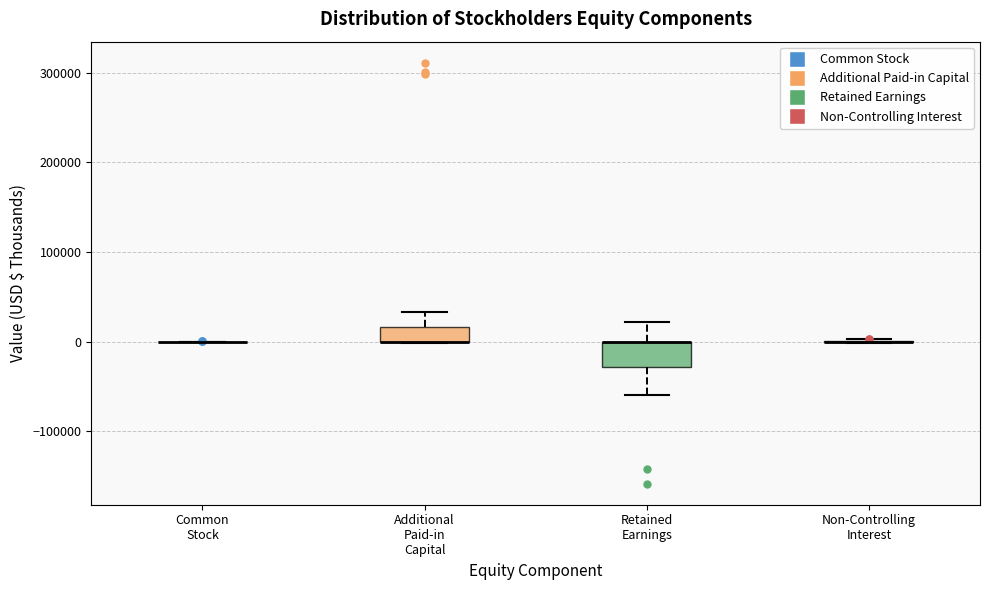

Reading left to right, transcribe this box plot: for each box, give where its median line is, the range the box spans, and where its two whiskers end, as read against the y-axis. The values are not printed on the chart, so give them approximately, as read against the axis.

Common Stock: box collapsed to a line at 0, whiskers 0 to 0
Additional Paid-in Capital: median 0 (drawn on the box's lower edge), box 0 to 20000, whiskers 0 to 30000
Retained Earnings: median 0 (drawn on the box's upper edge), box -30000 to 0, whiskers -60000 to 20000
Non-Controlling Interest: box collapsed to a line at 0, whiskers 0 to 0